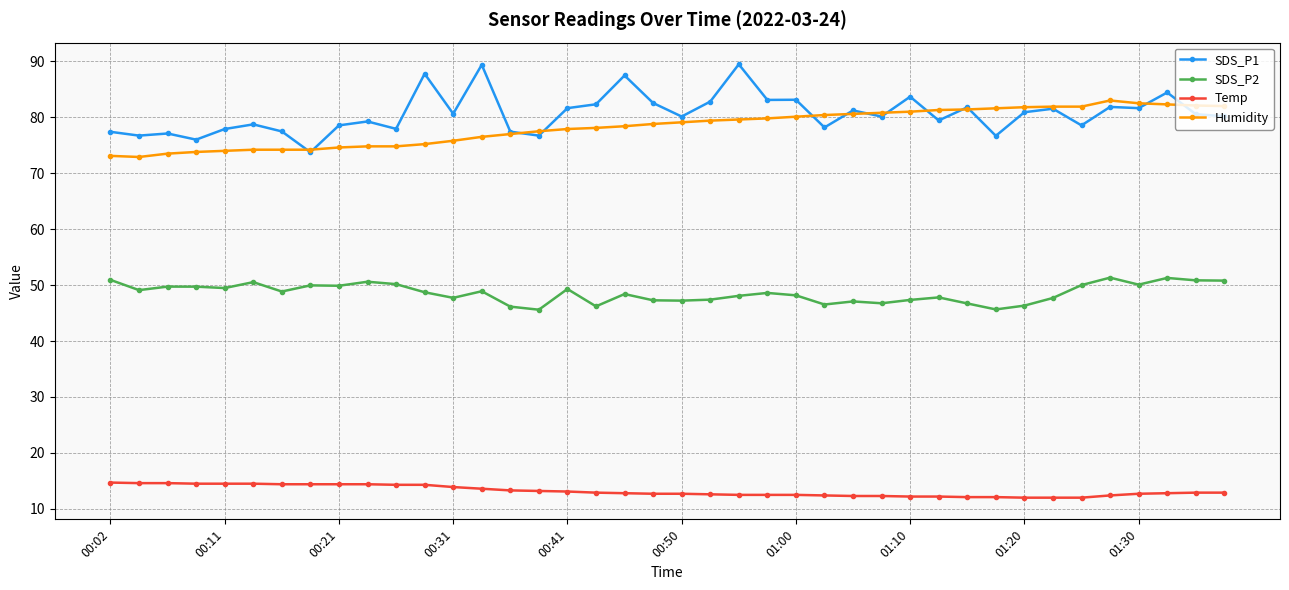

Is this an area chart (filled region under the line)?

No